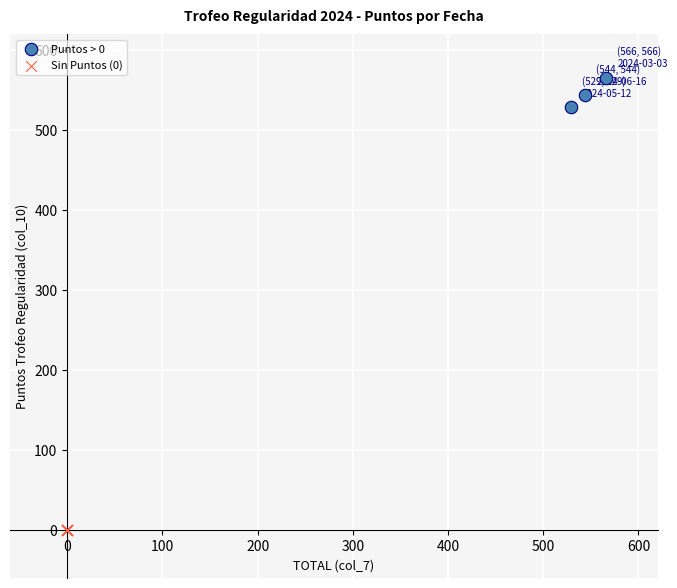

Which series reaches the maximum Y coordinate?

Puntos > 0